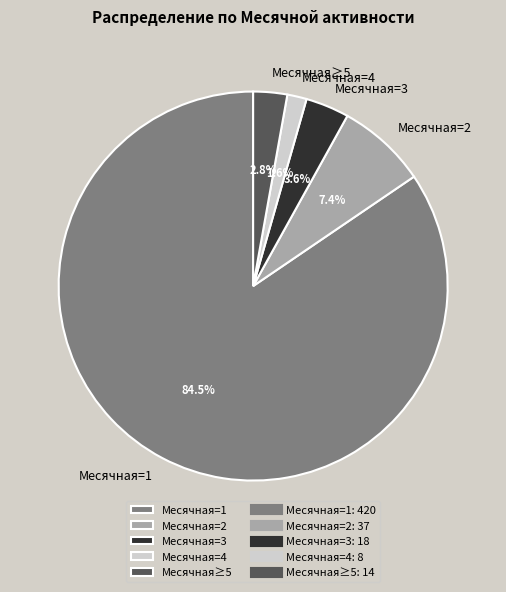

Which slice is the largest?

Месячная=1